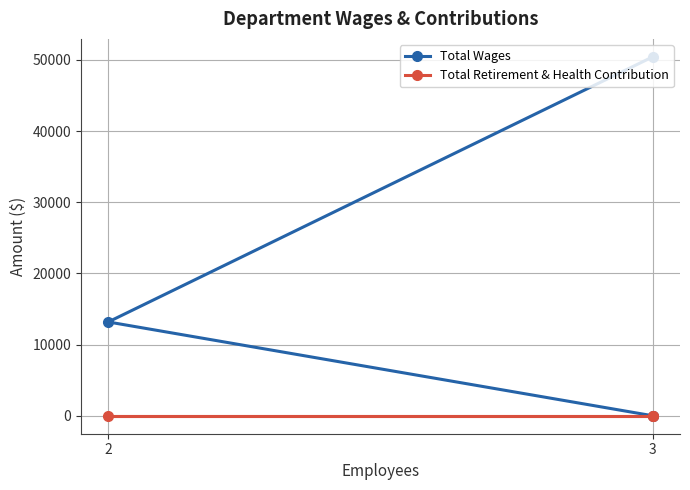

Which series changed the most between 3 and 3?

Total Wages